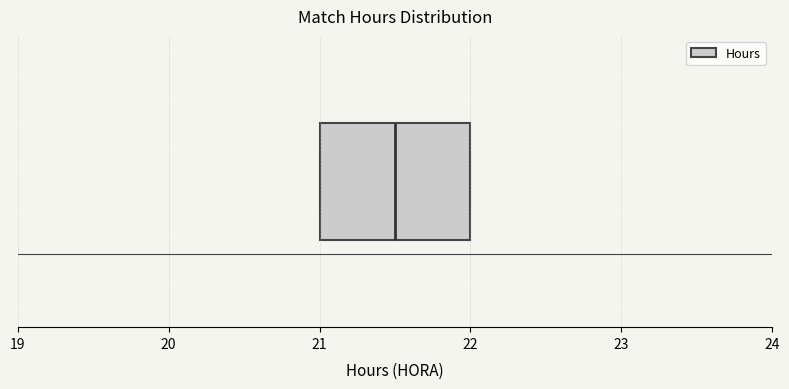

Where is the left edge of the box on the x-axis? The values are not printed on the chart, so give them approximately, as read against the axis.

21.0